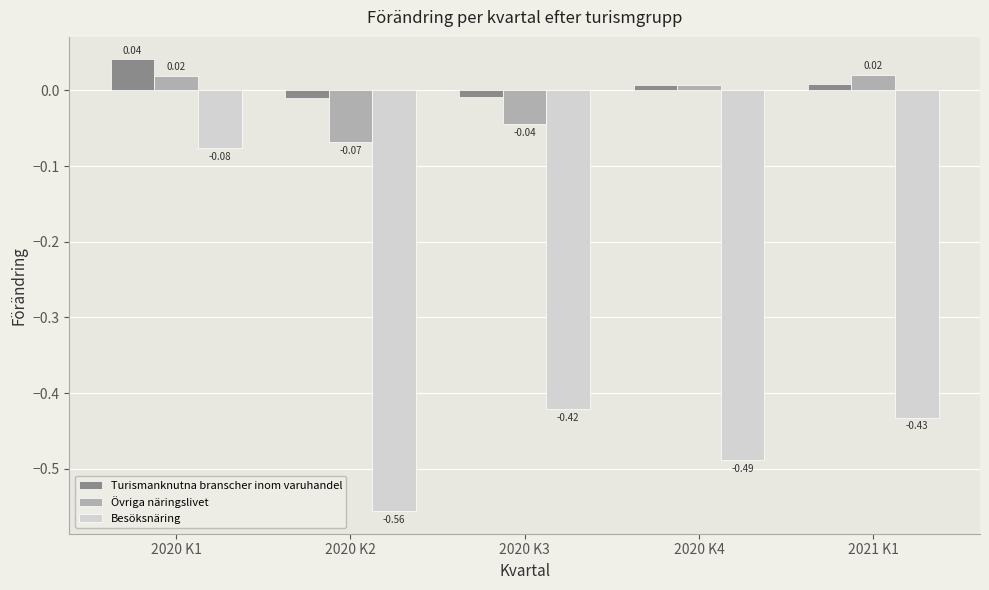

What is the label of the 4th bar from the left?

2020 K4